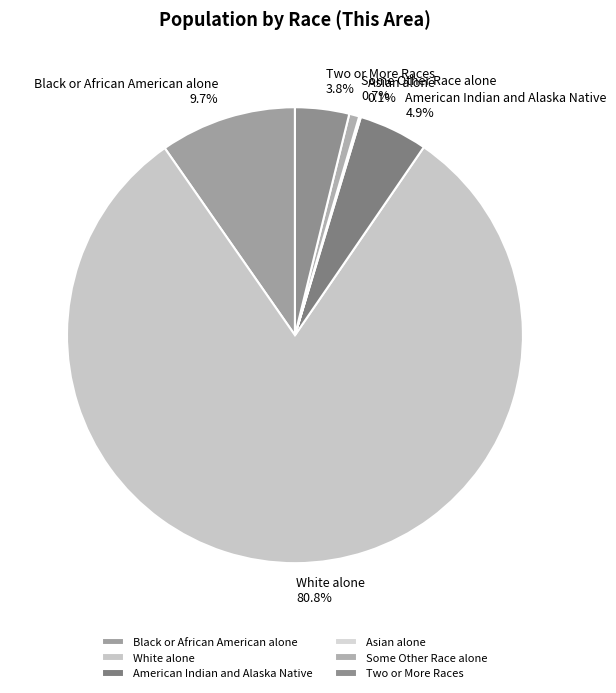

What percentage is NOT represented by Some Other Race alone?

99.3%